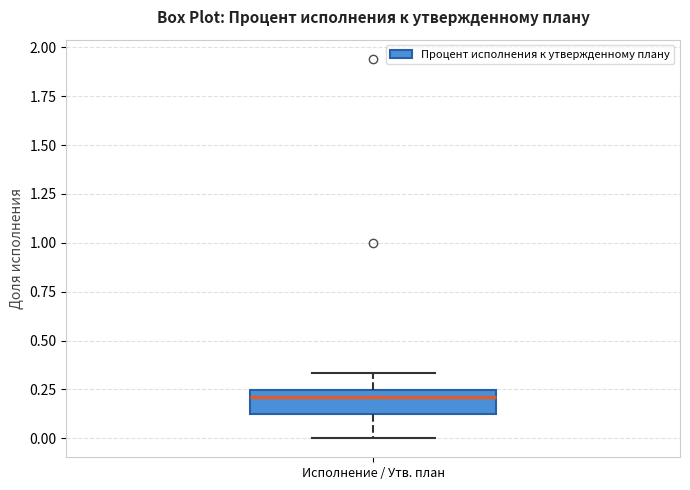

Where is the upper edge of the box for Исполнение / Утв. план on the y-axis? The values are not printed on the chart, so give them approximately, as read against the axis.

0.25